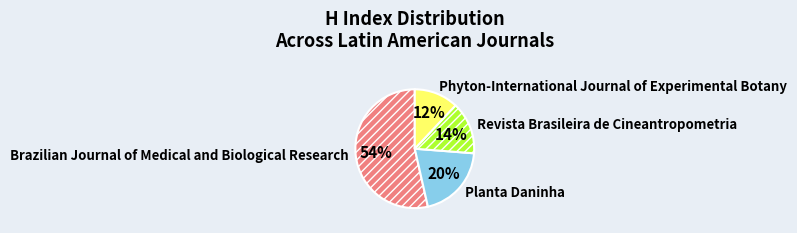

Rank the categories by value from lowest to highest.

Phyton-International Journal of Experimental Botany, Revista Brasileira de Cineantropometria, Planta Daninha, Brazilian Journal of Medical and Biological Research